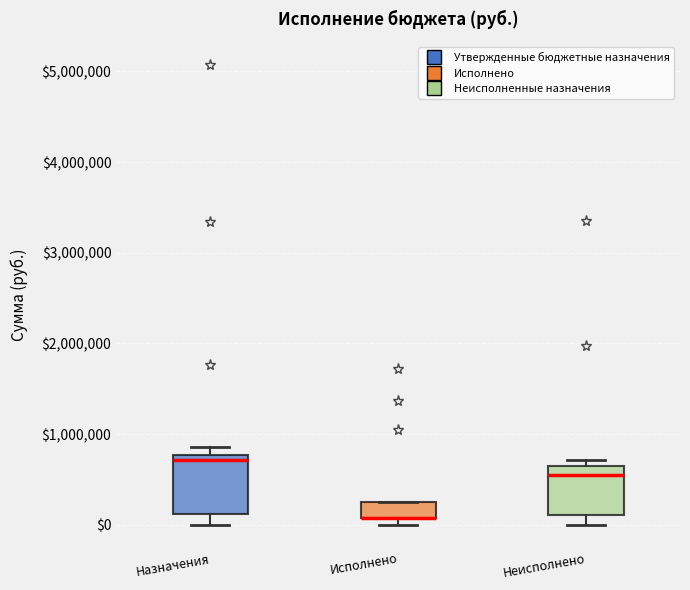

Where is the upper edge of the box for Назначения on the y-axis? The values are not printed on the chart, so give them approximately, as read against the axis.

800000